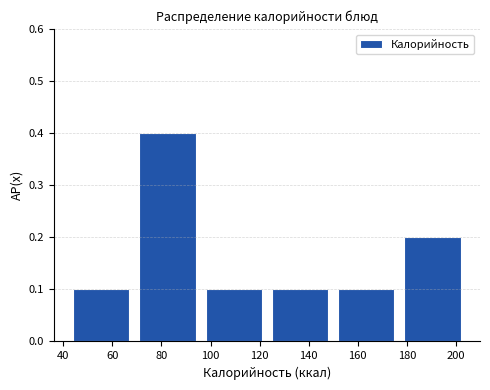

Reading left to right, list every bar in this chart as the range it spans on the x-axis followed by its height. Neither the bar edges nor the heights are printed on the chart, so give them approximately, as read against the axes.

44 to 71: 0.1
71 to 98: 0.4
98 to 125: 0.1
125 to 152: 0.1
152 to 179: 0.1
179 to 206: 0.2